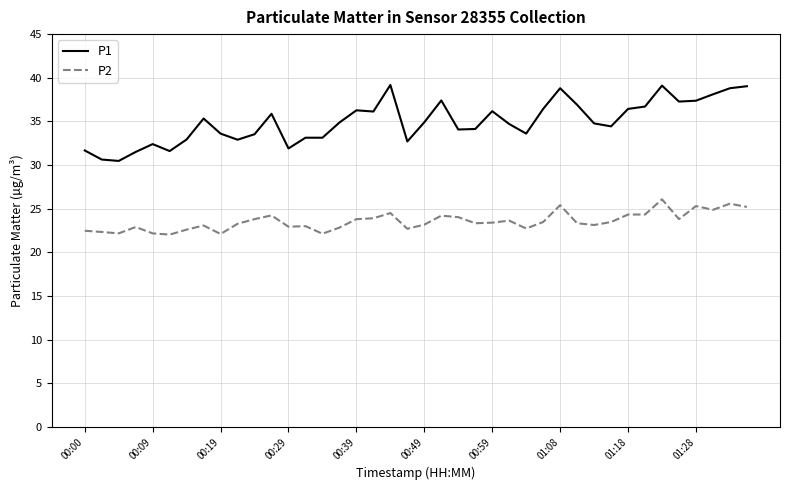

What are all the series names shown in the legend?

P1, P2